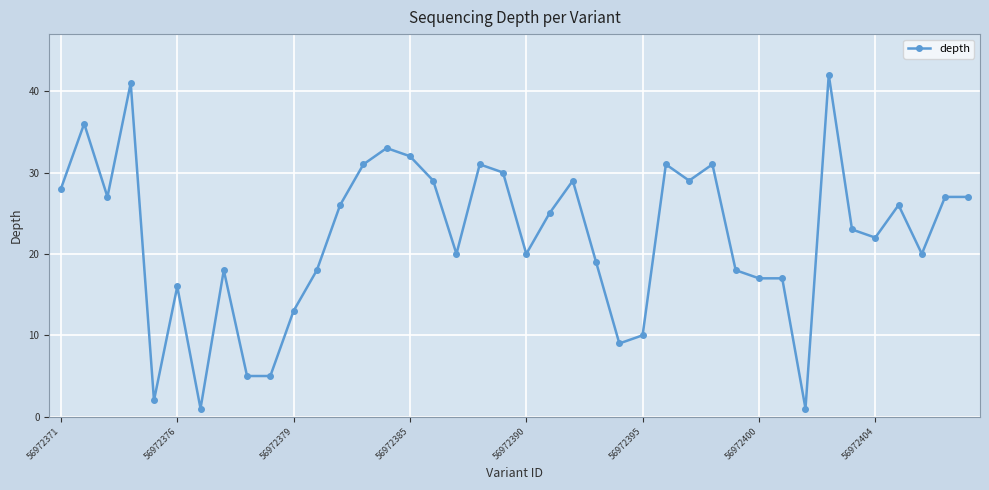

What is the value of the 35th point from the left?

23